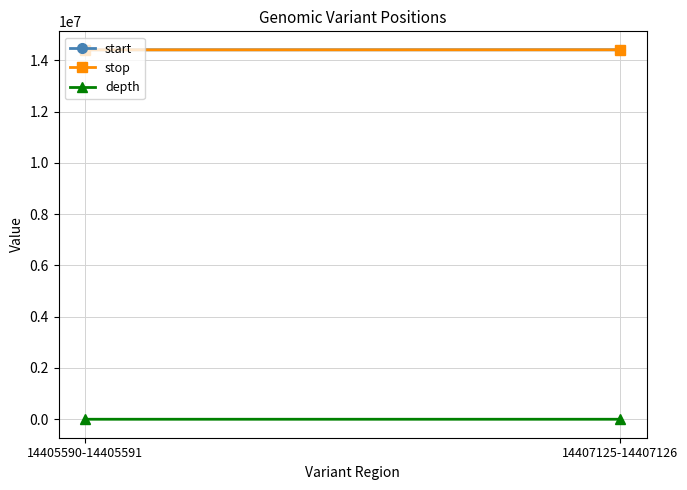

At how many categories does at least one series exceed 5613433?

2